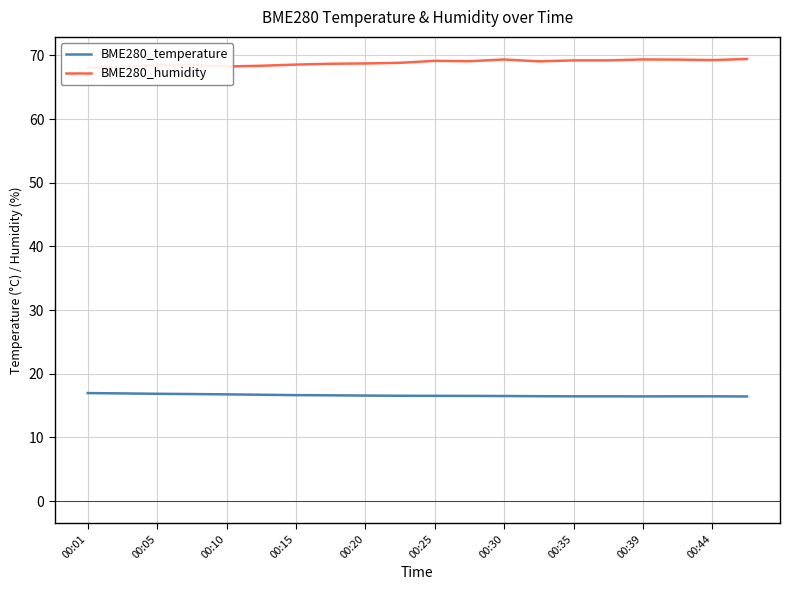

True or false: BME280_humidity and BME280_temperature cross at least once.

False